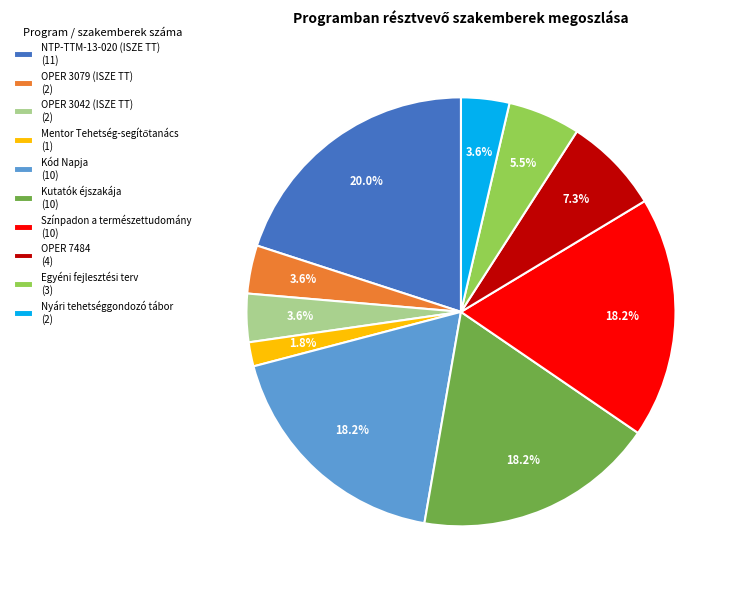

What is the largest slice in the pie chart?

NTP-TTM-13-020 (ISZE TT)